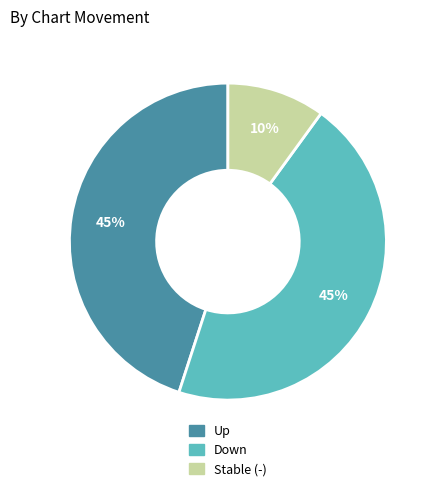

To the nearest percent, what is the average slice percentage?

33%